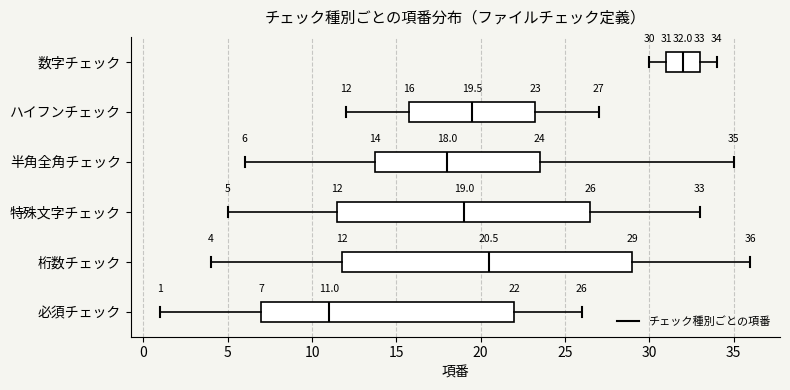

Comparing the boxes themselves (not the whiskers), which one is the widest?

桁数チェック